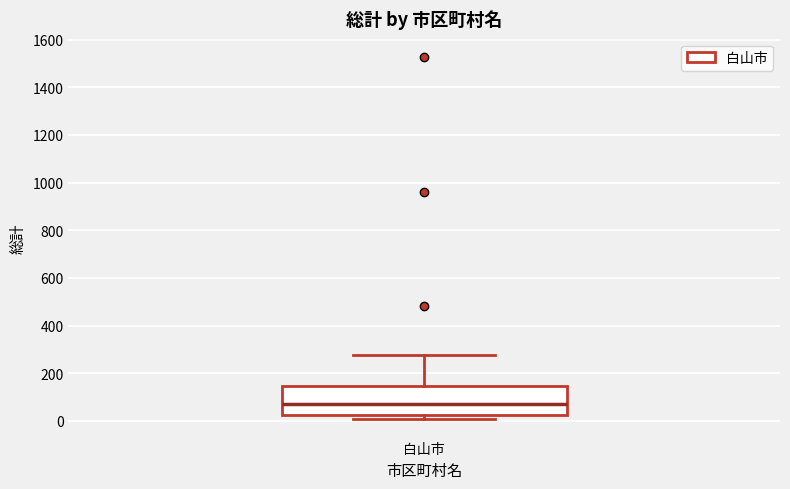

Where does the upper whisker of the box for 白山市 end on the y-axis? The values are not printed on the chart, so give them approximately, as read against the axis.

280